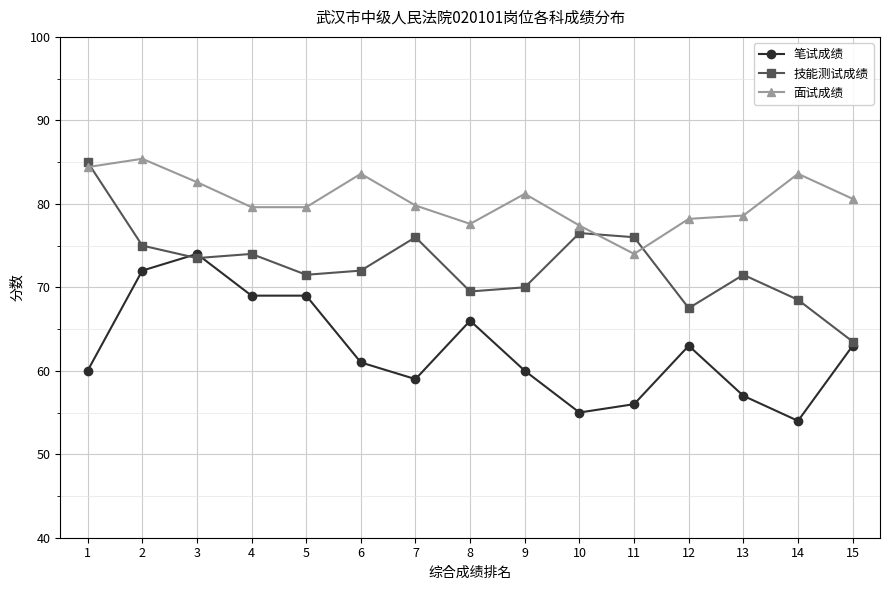

What is the sum of all 技能测试成绩 values?

1090.0